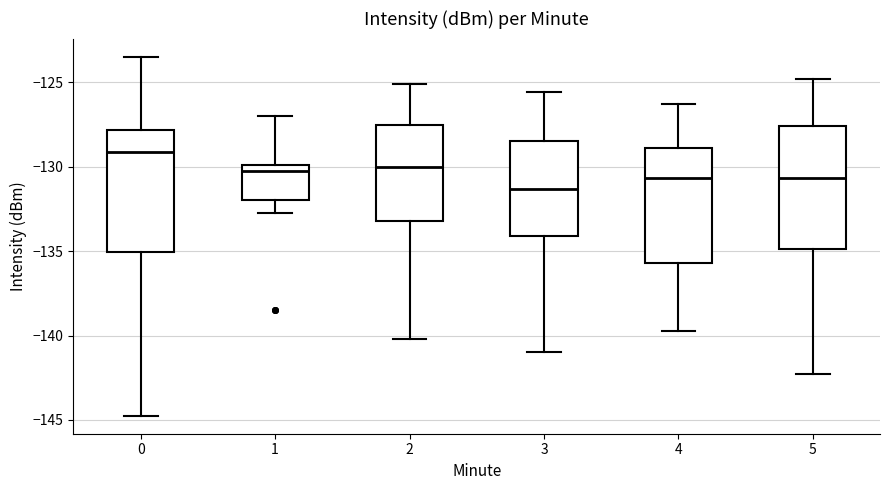

Where is the upper edge of the box at x = 1 on the y-axis? The values are not printed on the chart, so give them approximately, as read against the axis.

-130.0